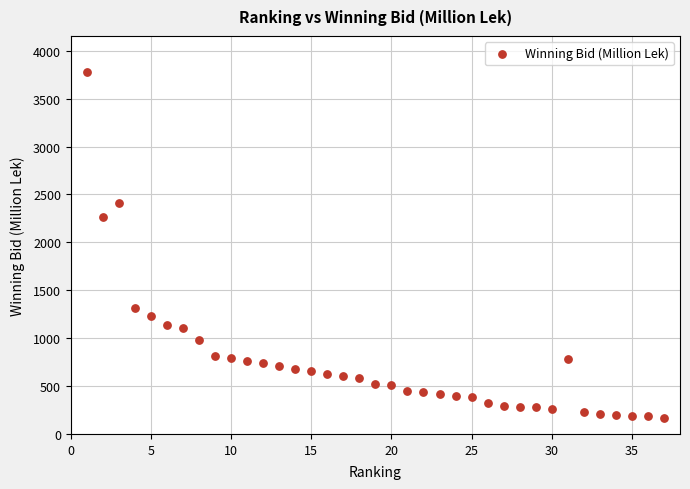

What is the range of X values (max minus min)?

36.0